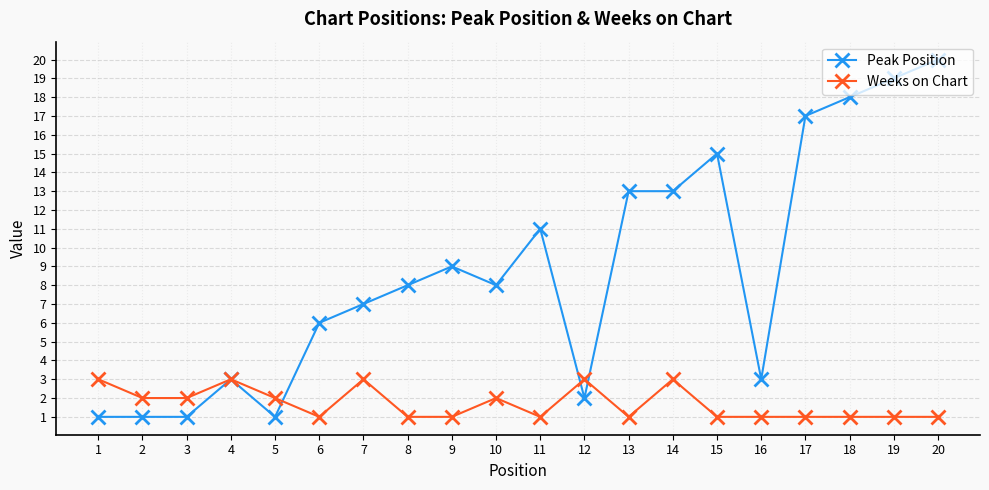

Is the value of Peak Position at 15 greater than the value of Weeks on Chart at 8?

Yes